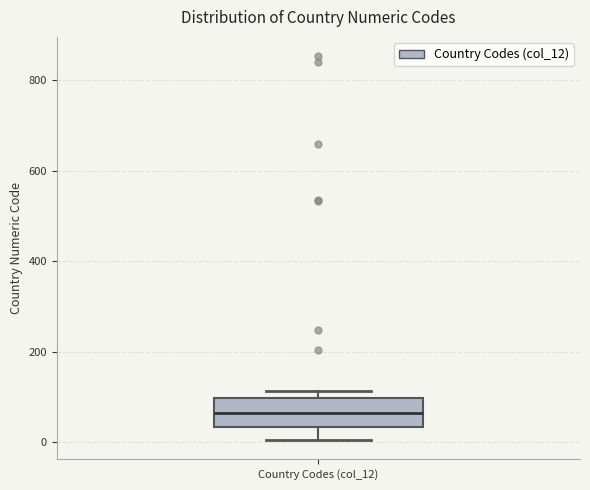

Read this box plot against the y-axis: the position of the median line, the range covered by the box, and the ends of both whiskers. The values are not printed on the chart, so give them approximately, as read against the axis.

median 60, box 40 to 100, whiskers 0 to 120